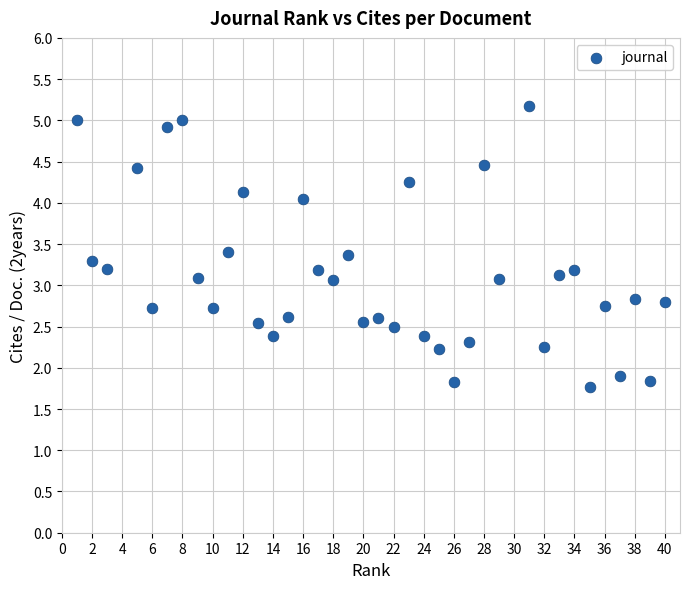

What is the range of X values (max minus min)?

39.0